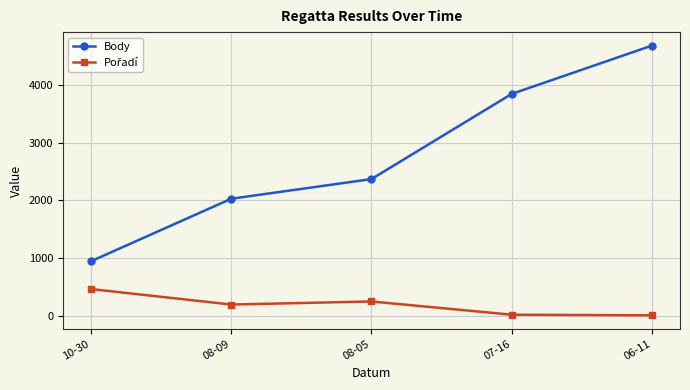

What is the difference between the maximum and minimum values in the Body series?

3737